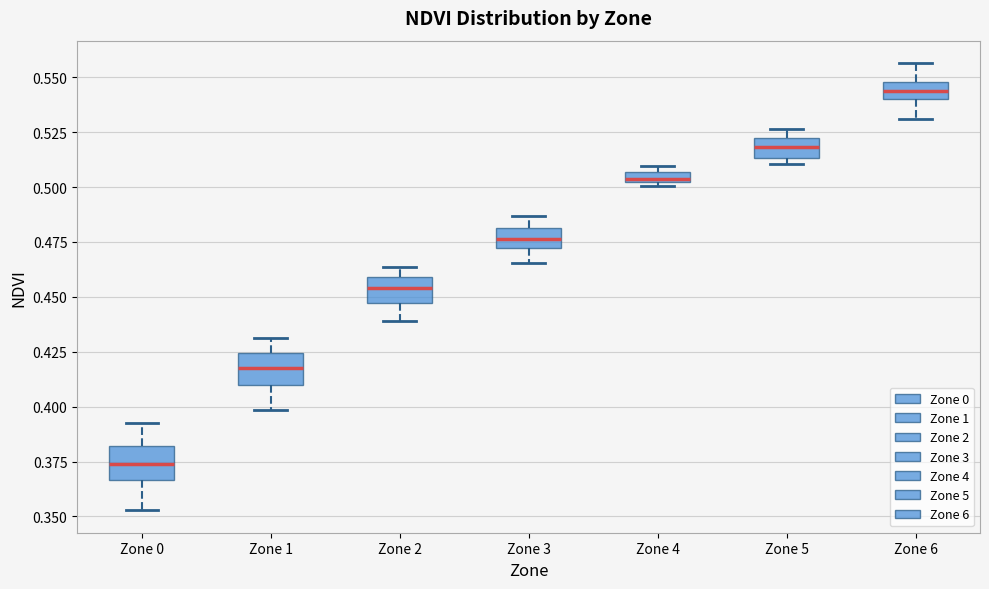

Where does the median line of the box for Zone 6 sit on the y-axis? The values are not printed on the chart, so give them approximately, as read against the axis.

0.545